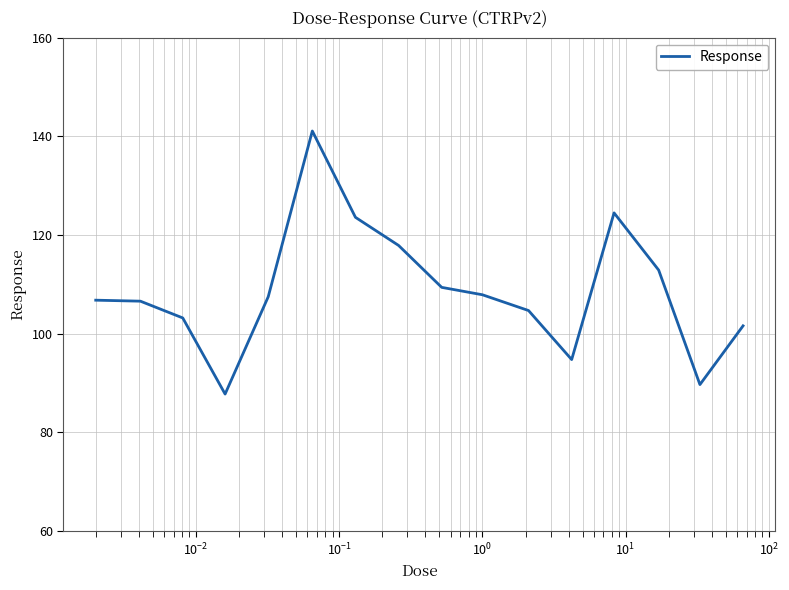

What is the difference between the maximum and minimum values?

53.3